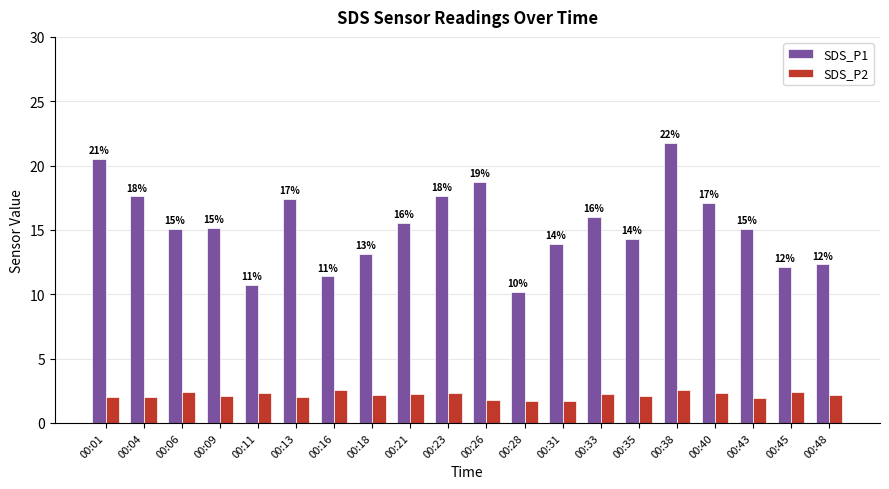

What is the difference between the second highest and second lowest values in the SDS_P2 series?

0.8